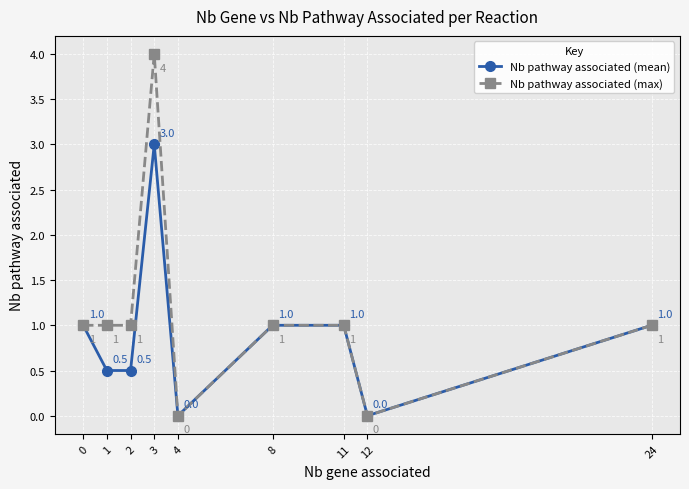

What is the approximate value of Nb pathway associated (mean) at 0?

1.0